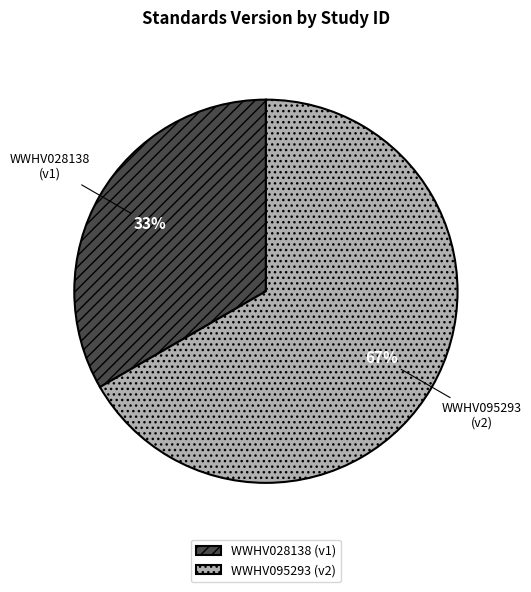

To the nearest percent, what is the average slice percentage?

50%